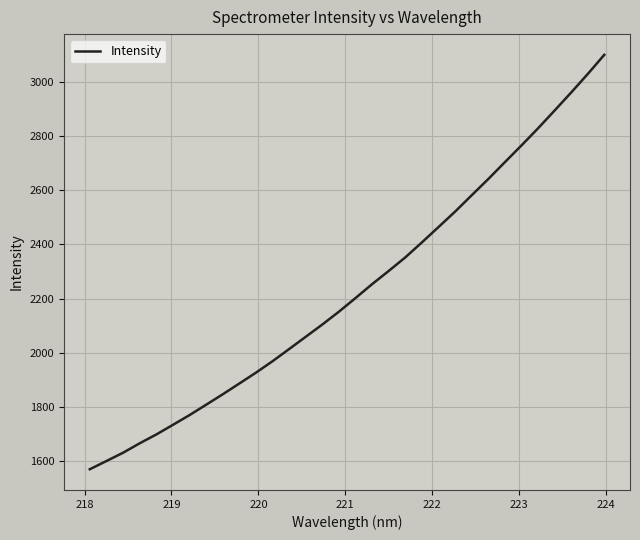

What is the difference between the maximum and minimum values?

1530.9